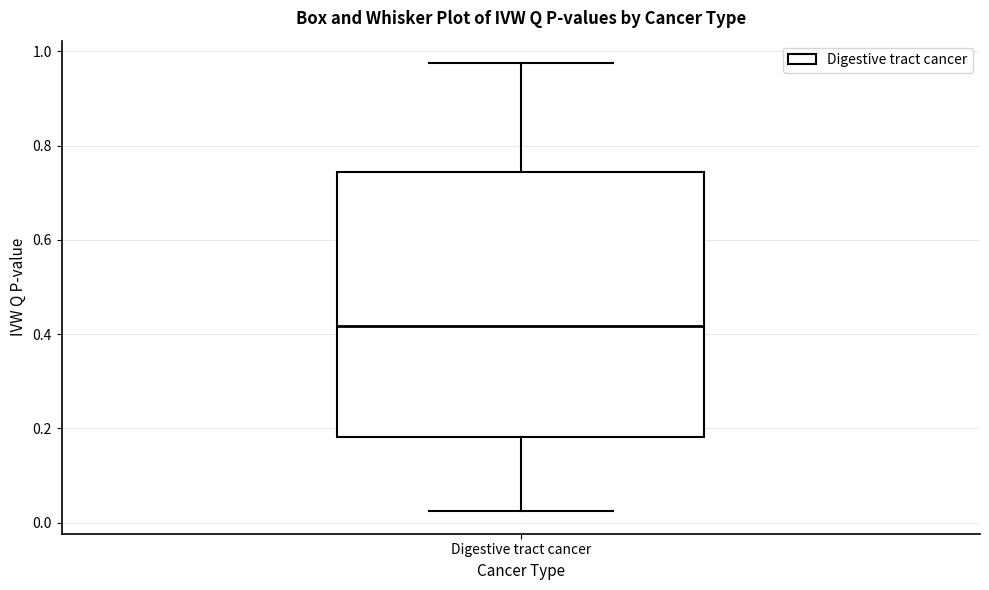

Transcribe this box plot: give where the median line is, the range the box spans, and where the two whiskers end, as read against the y-axis. The values are not printed on the chart, so give them approximately, as read against the axis.

median 0.42, box 0.18 to 0.74, whiskers 0.02 to 0.98